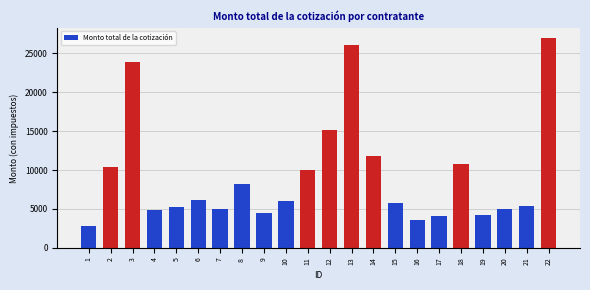

What is the value of the 1st bar from the left?

2850.0